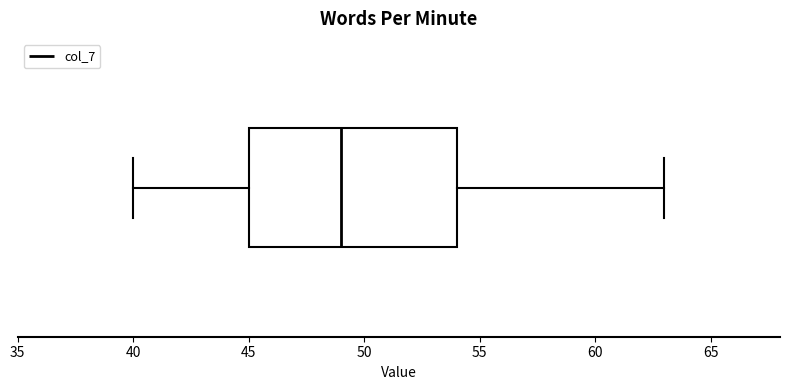

Transcribe this box plot: give where the median line is, the range the box spans, and where the two whiskers end, as read against the x-axis. The values are not printed on the chart, so give them approximately, as read against the axis.

median 49, box 45 to 54, whiskers 40 to 63